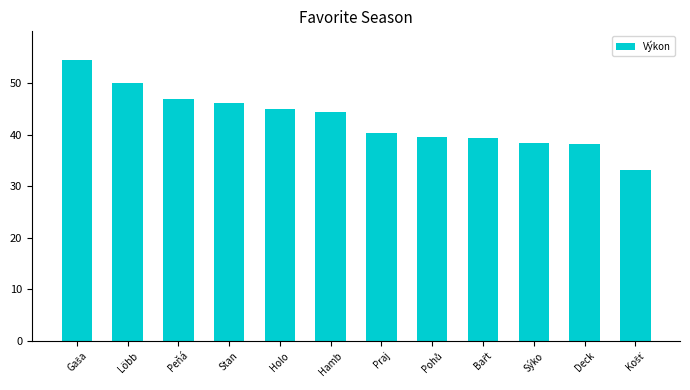

The chart shows a value of 50.0 at Löbb. True or false?

True